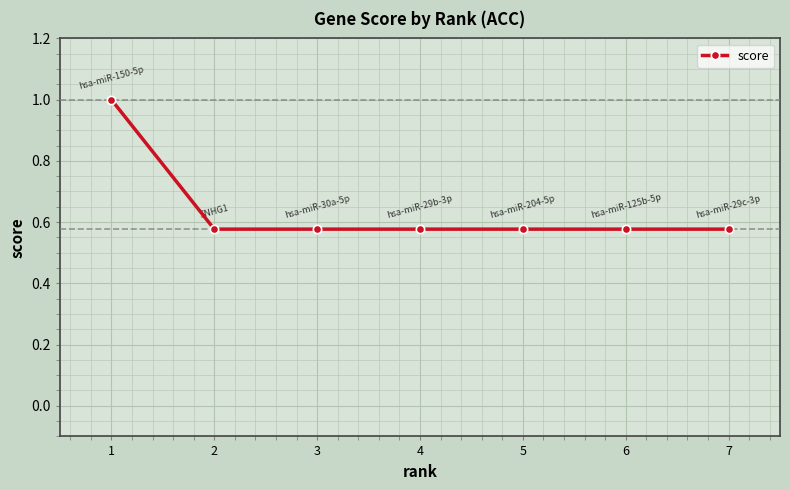

What is the sum of the values at 4 and 6?

1.2